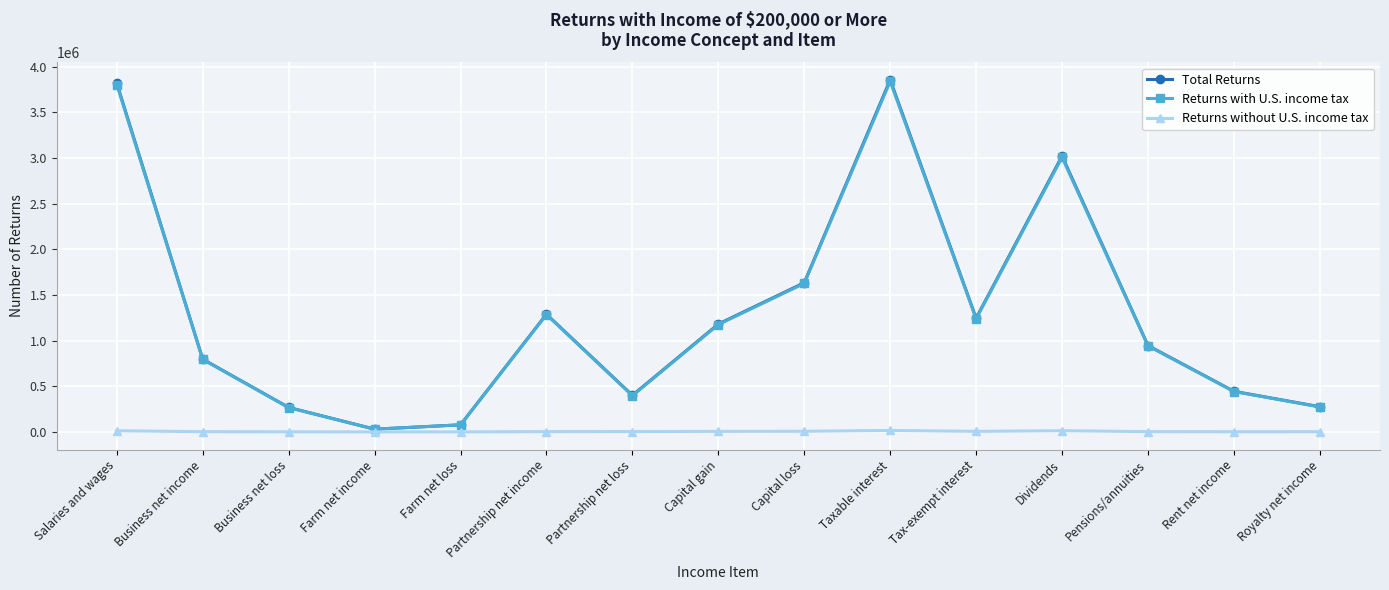

What is the difference between the second highest and minimum values in the Returns without U.S. income tax series?

13245